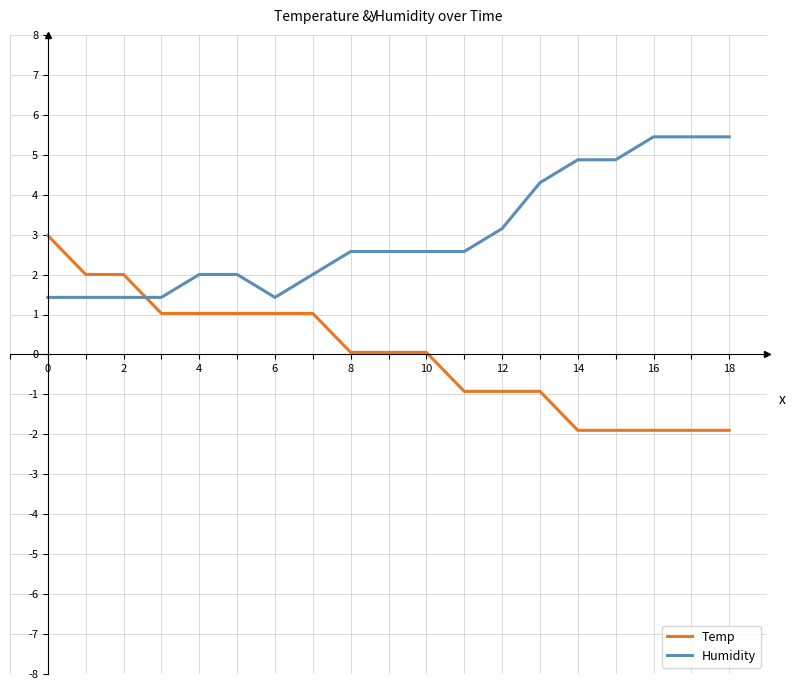

List the series in order of their overall mean, highest first.

Humidity, Temp